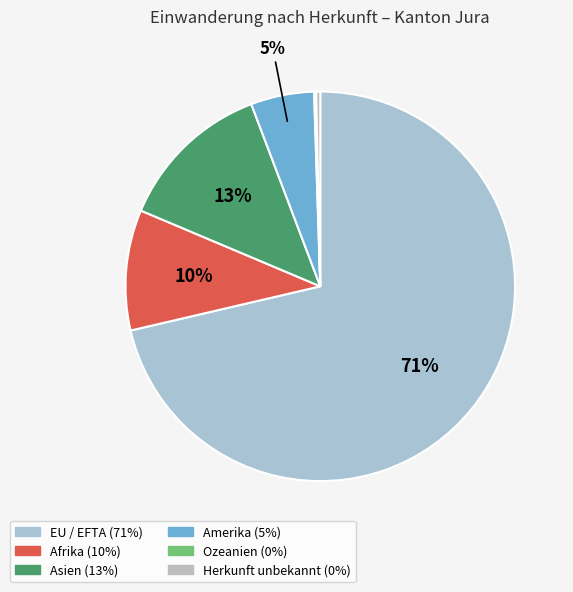

How many slices are in this pie chart?

6